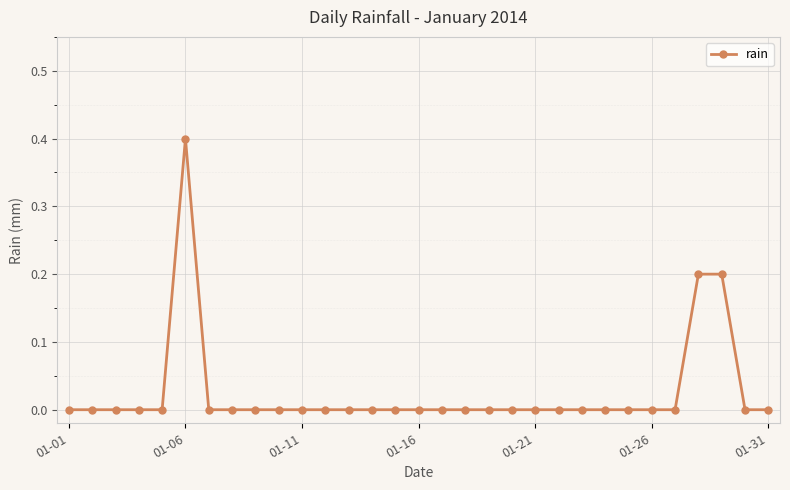

How many lines are shown in the chart?

1